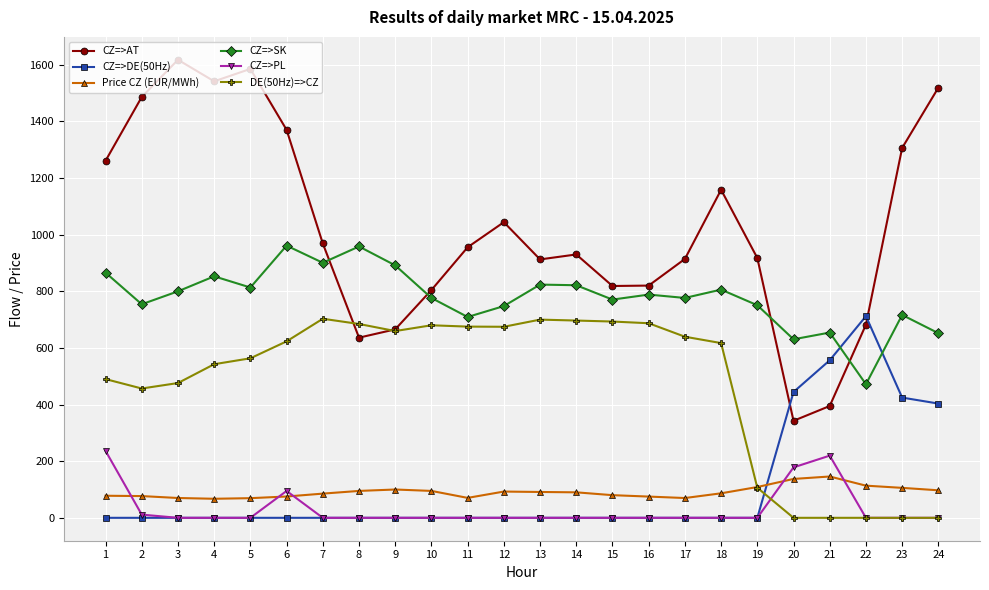

What is the lowest value of the CZ=>AT series?

342.6